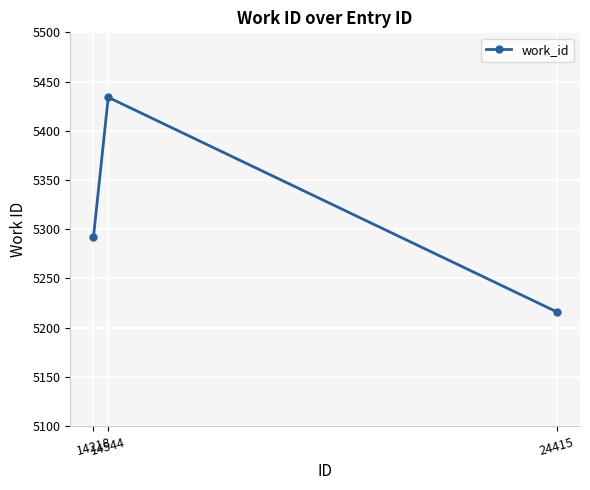

What is the average value?

5314